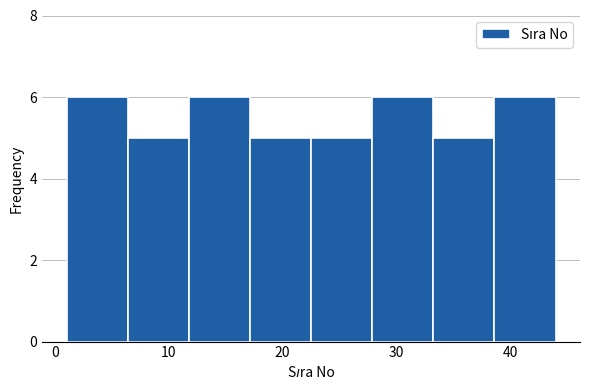

What is the height of the bar covering 23 to 28 on the x-axis? Neither the bar edges nor the heights are printed on the chart, so give them approximately, as read against the axes.

5